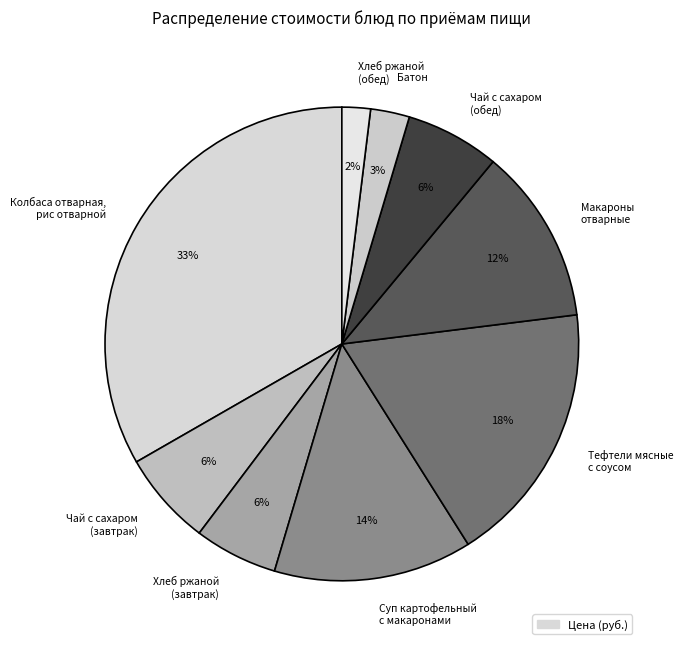

What percentage is the Батон slice, to the nearest percent?

3%